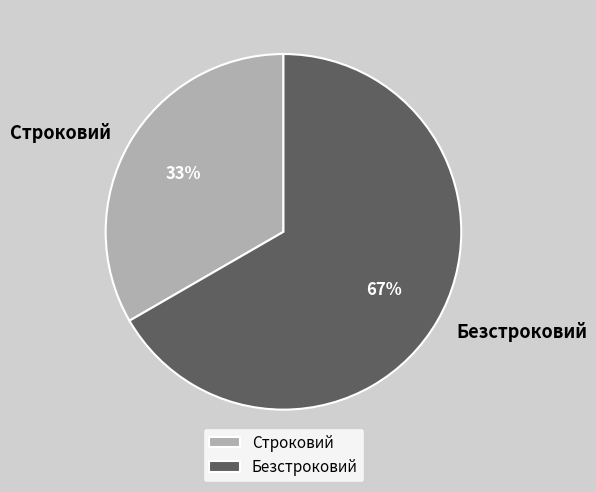

How many slices are in this pie chart?

2